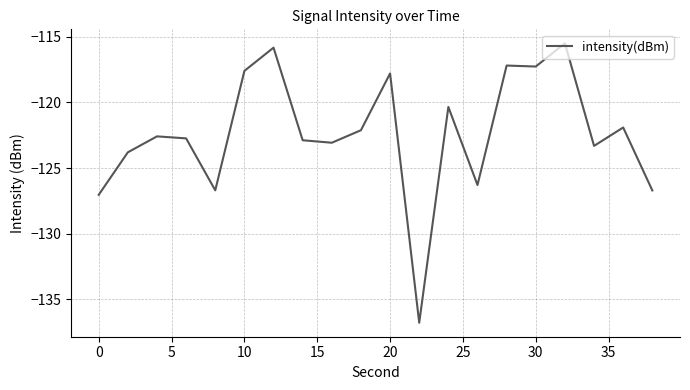

What is the minimum value shown in the chart?

-136.8